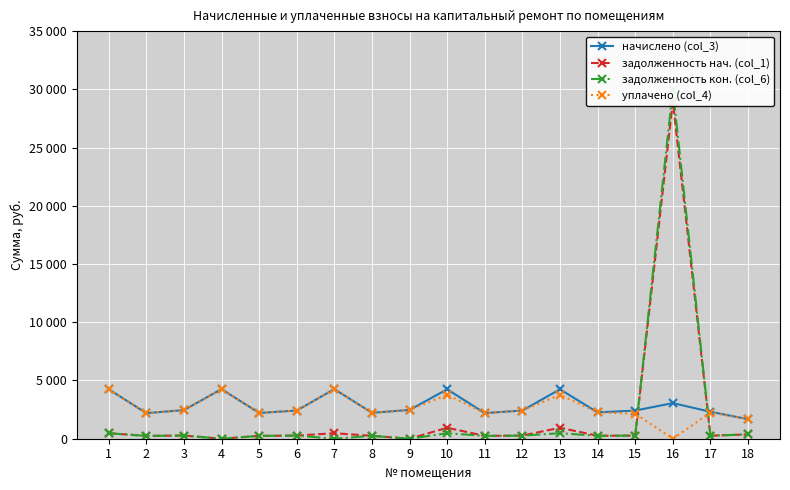

What is the difference between the maximum and minimum values in the начислено (col_3) series?

2580.6